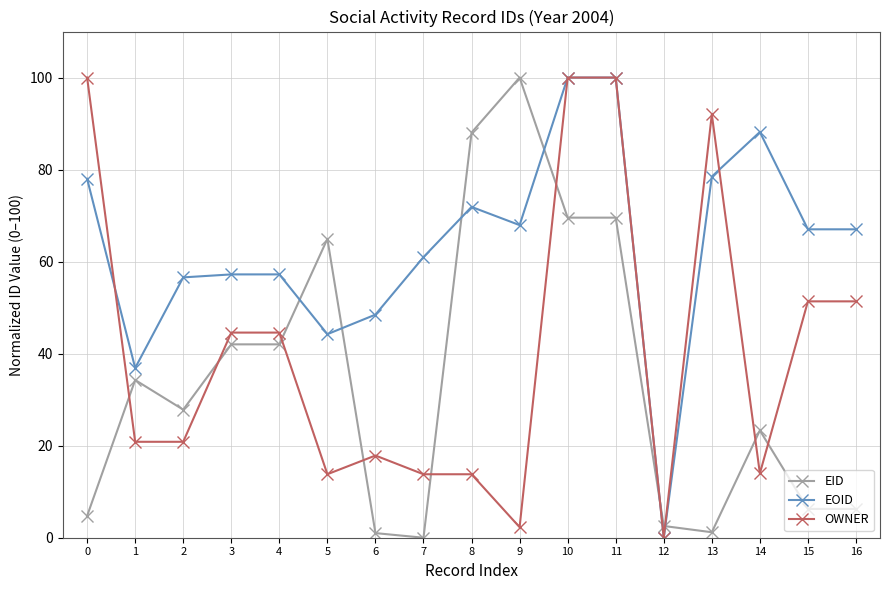

What is the value of the EID point at the 17th from the left?

6.3